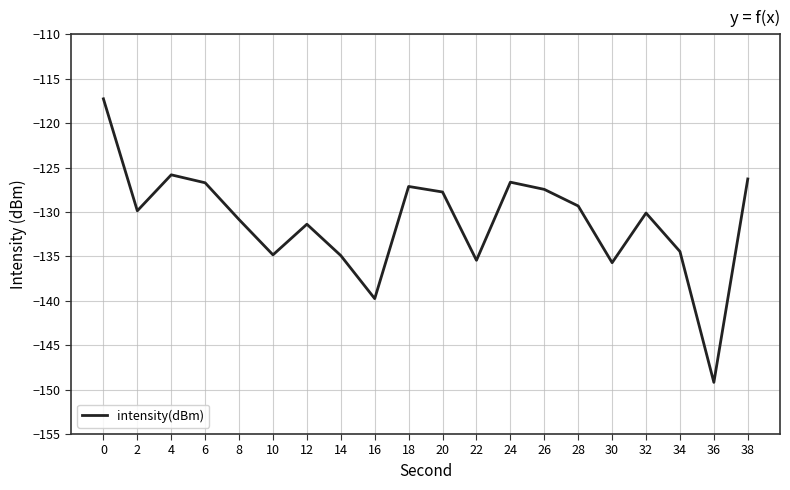

Which has a higher value, 4 or 30?

4